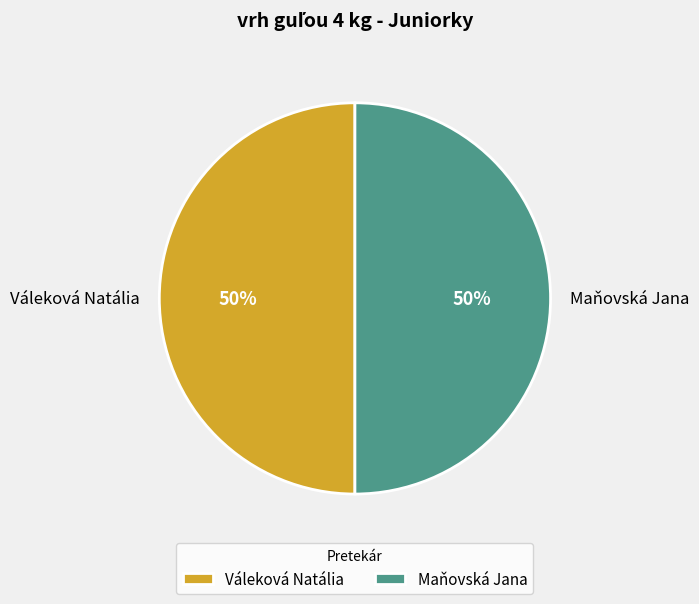

True or false: Maňovská Jana accounts for 9% of the total.

False